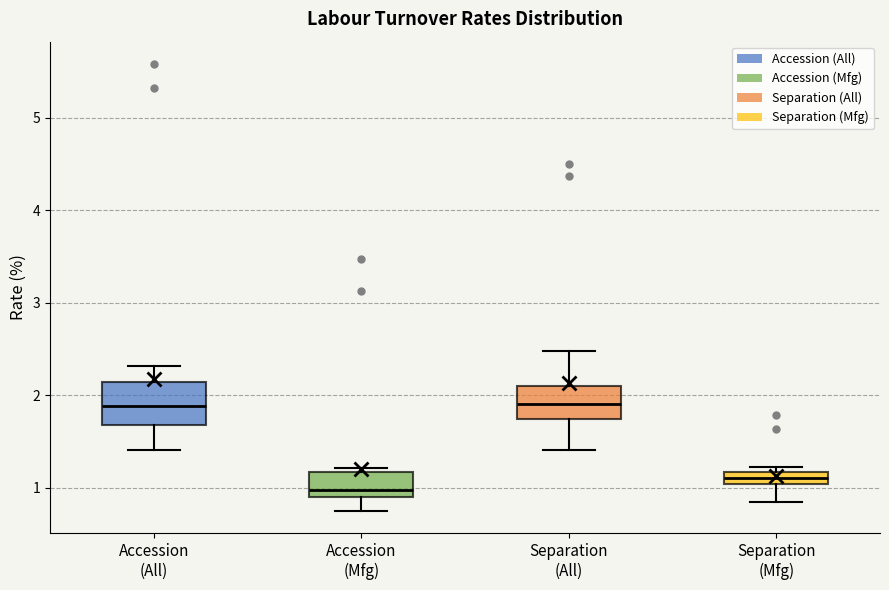

Which box is the tallest, from its lower edge to its upper edge?

Accession (All)